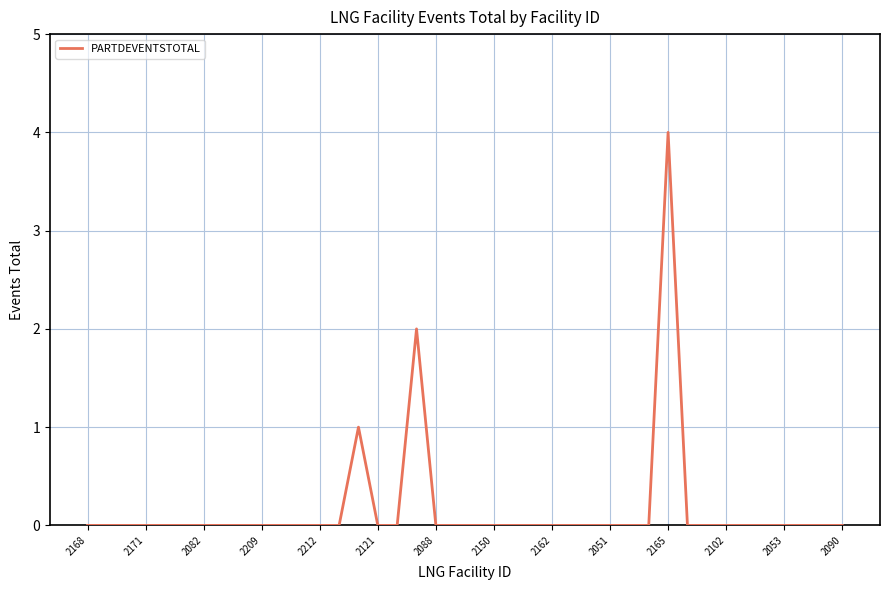

Reading left to right, extract all data points from this chart.

0	0	0	0	0	0	0	0	0	0	0	0	0	0	1	0	0	2	0	0	0	0	0	0	0	0	0	0	0	0	4	0	0	0	0	0	0	0	0	0